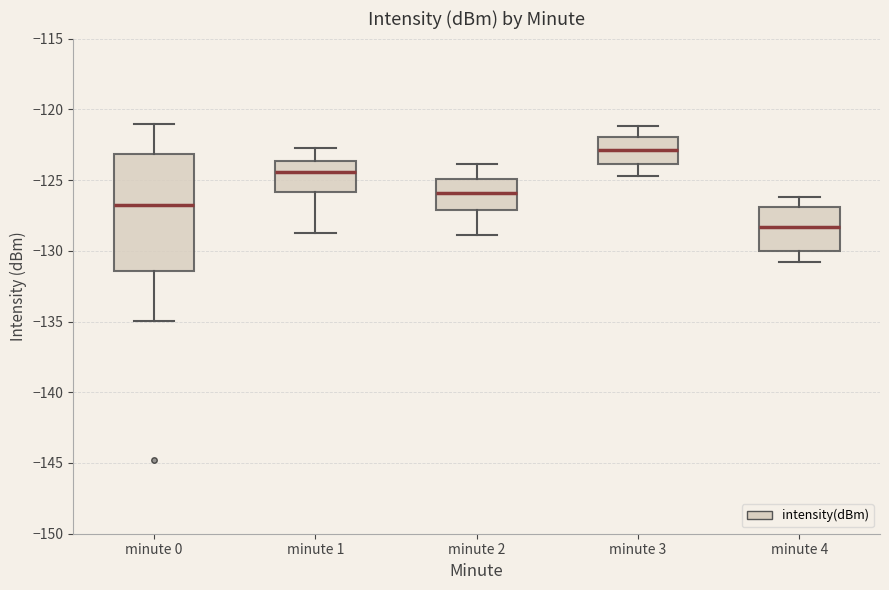

Reading left to right, transcribe this box plot: for each box, give where its median line is, the range the box spans, and where its two whiskers end, as read against the y-axis. The values are not printed on the chart, so give them approximately, as read against the axis.

minute 0: median -127.0, box -131.5 to -123.0, whiskers -135.0 to -121.0
minute 1: median -124.5, box -126.0 to -123.5, whiskers -129.0 to -123.0
minute 2: median -126.0, box -127.0 to -125.0, whiskers -129.0 to -124.0
minute 3: median -123.0, box -124.0 to -122.0, whiskers -124.5 to -121.0
minute 4: median -128.5, box -130.0 to -127.0, whiskers -131.0 to -126.0